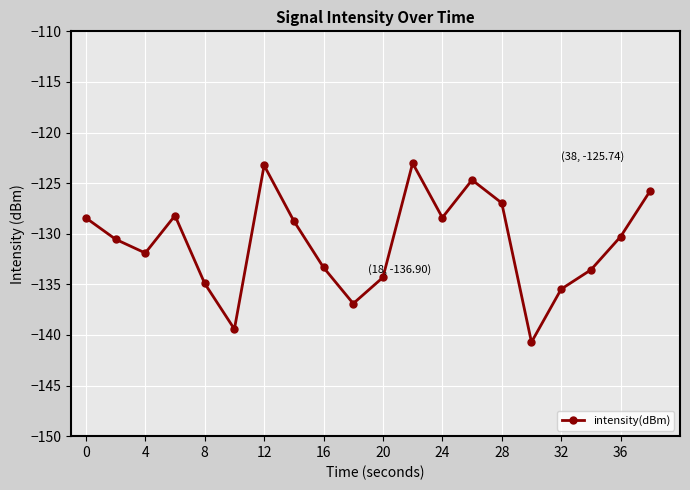

Count the number of values greater than -130.

9